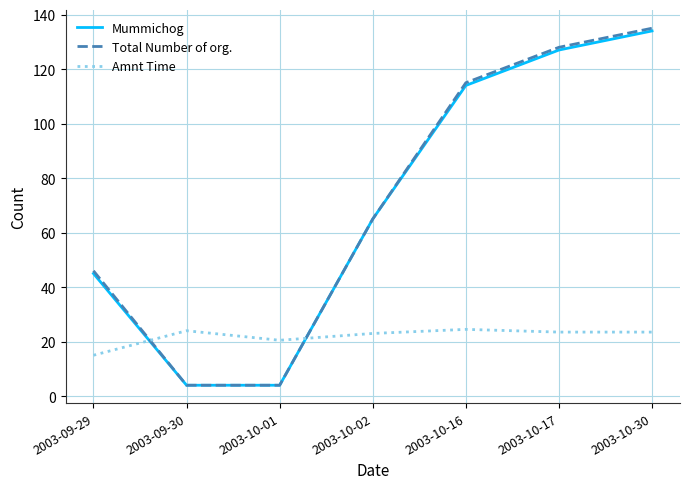

What is the sum of all Total Number of org. values?

497.0